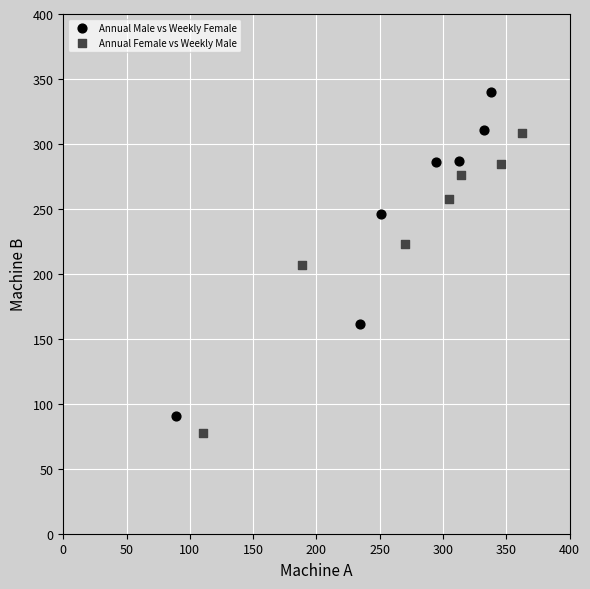

What are all the series names shown in the legend?

Annual Male vs Weekly Female, Annual Female vs Weekly Male